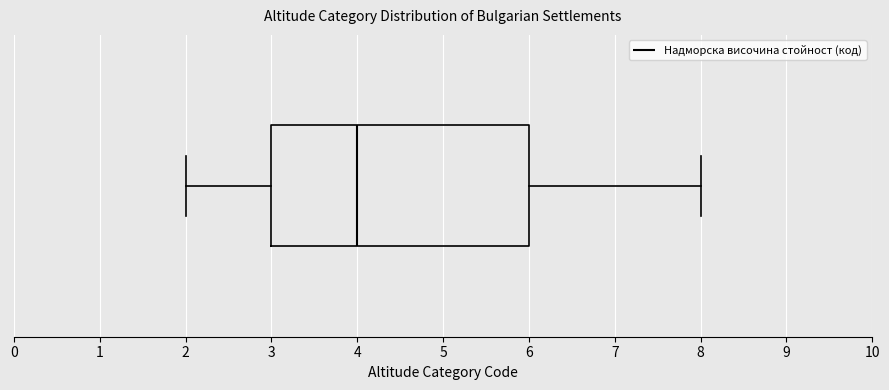

Transcribe this box plot: give where the median line is, the range the box spans, and where the two whiskers end, as read against the x-axis. The values are not printed on the chart, so give them approximately, as read against the axis.

median 4, box 3 to 6, whiskers 2 to 8